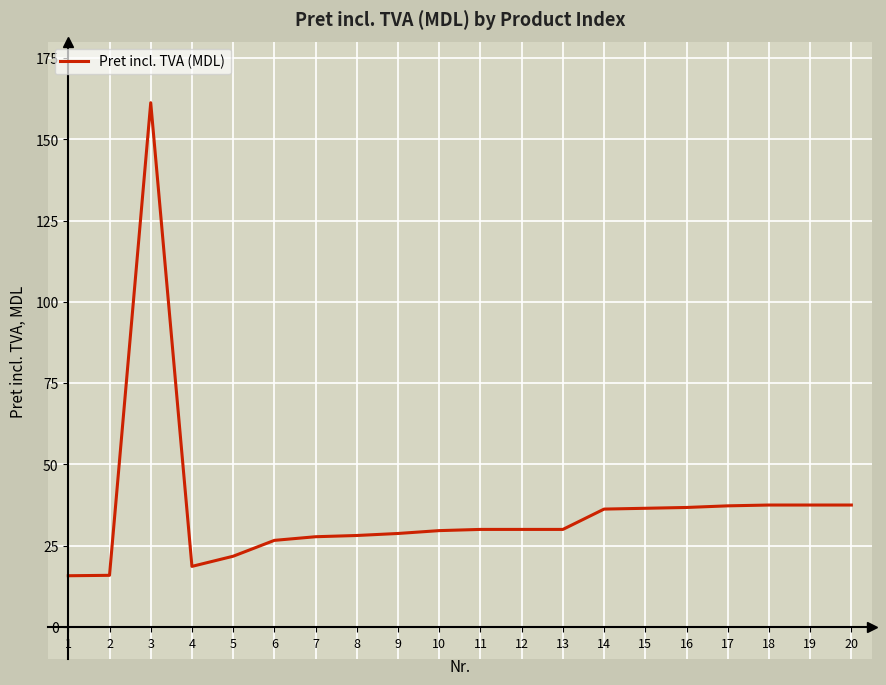

At which label does the data first exceed 30?

3